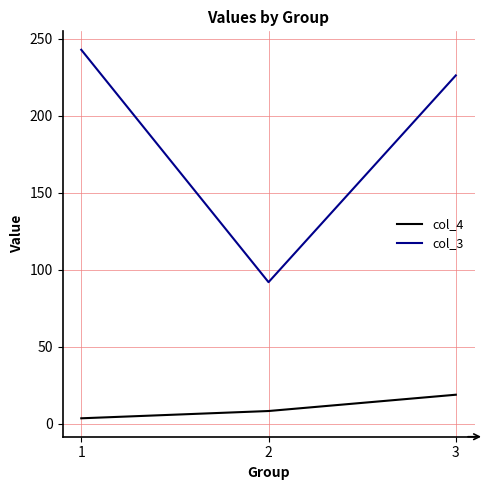

At how many categories does at least one series exceed 138?

2